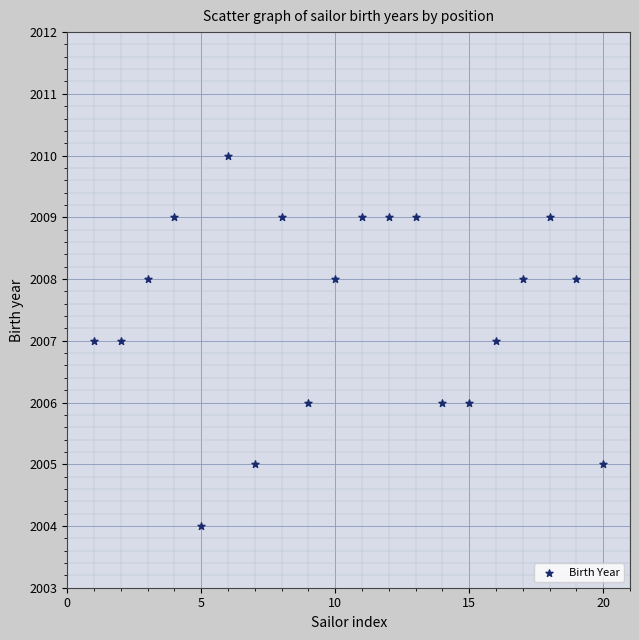

What is the range of Y values (max minus min)?

6